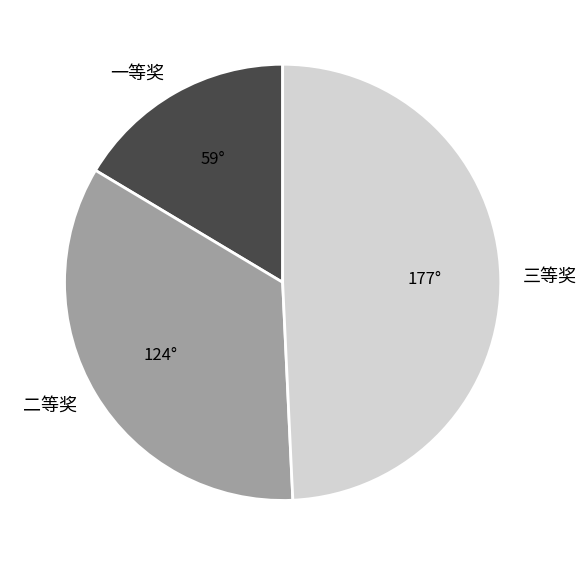

Is the sum of 二等奖 and 三等奖 greater than half?

Yes